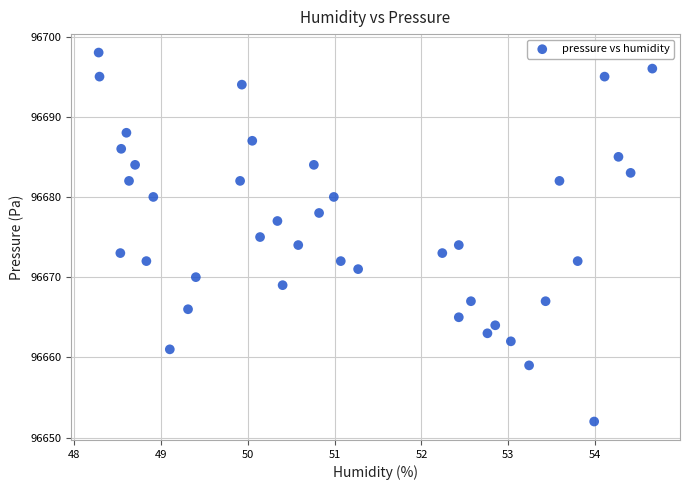

What is the range of Y values (max minus min)?

46